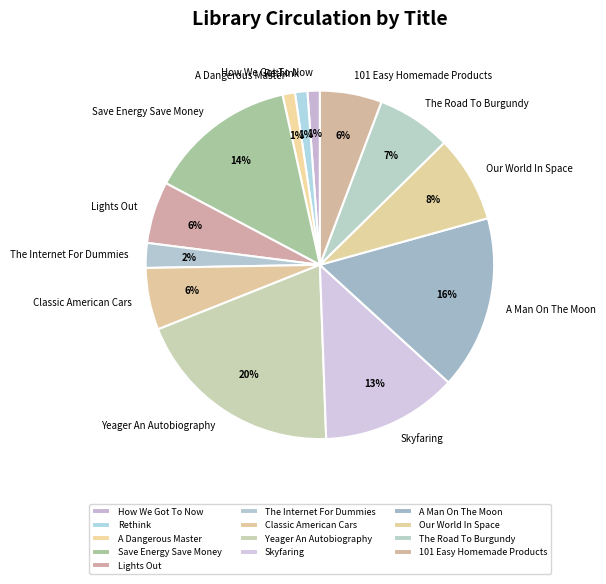

Combined, do Yeager An Autobiography and Classic American Cars account for over 50%?

No